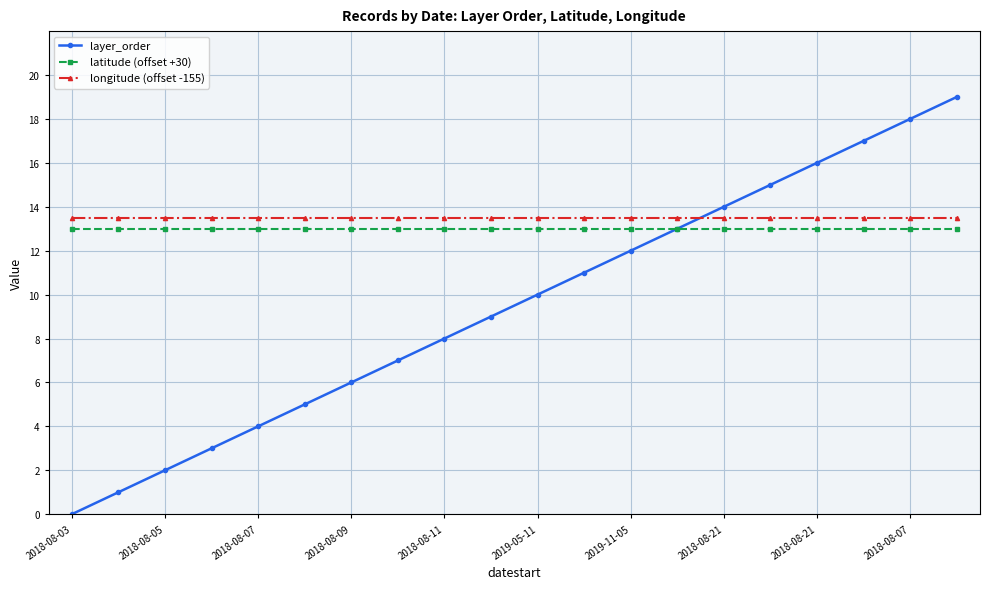

Reading left to right, extract all data points from this chart.

layer_order: 0.0	1.0	2.0	3.0	4.0	5.0	6.0	7.0	8.0	9.0	10.0	11.0	12.0	13.0	14.0	15.0	16.0	17.0	18.0	19.0
latitude (offset +30): 13.0	13.0	13.0	13.0	13.0	13.0	13.0	13.0	13.0	13.0	13.0	13.0	13.0	13.0	13.0	13.0	13.0	13.0	13.0	13.0
longitude (offset -155): 13.5	13.5	13.5	13.5	13.5	13.5	13.5	13.5	13.5	13.5	13.5	13.5	13.5	13.5	13.5	13.5	13.5	13.5	13.5	13.5